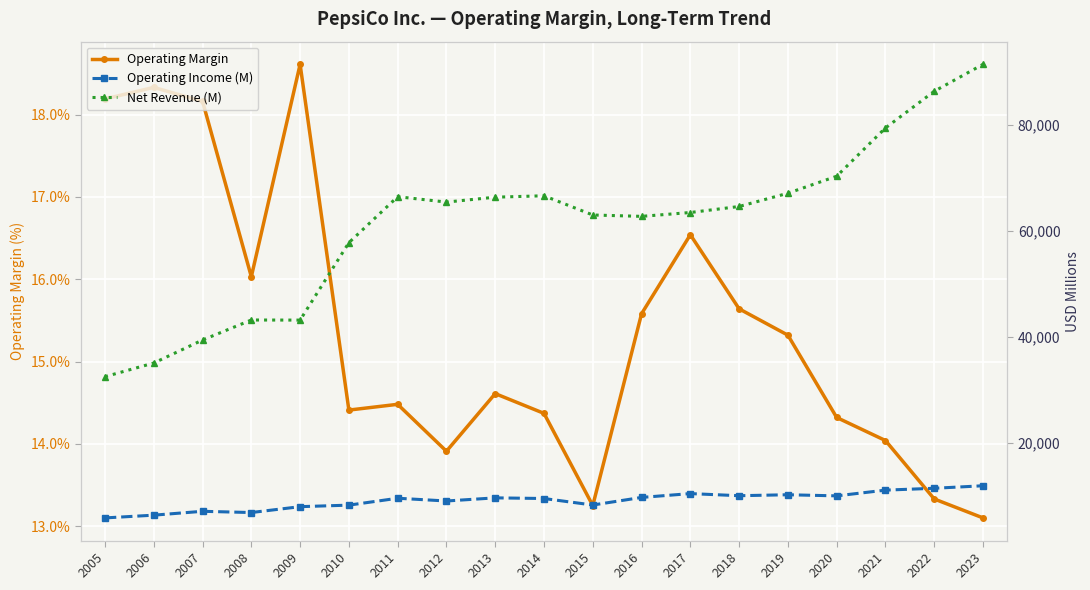

What is the difference between the maximum and minimum values in the Operating Income (M) series?

6064.0